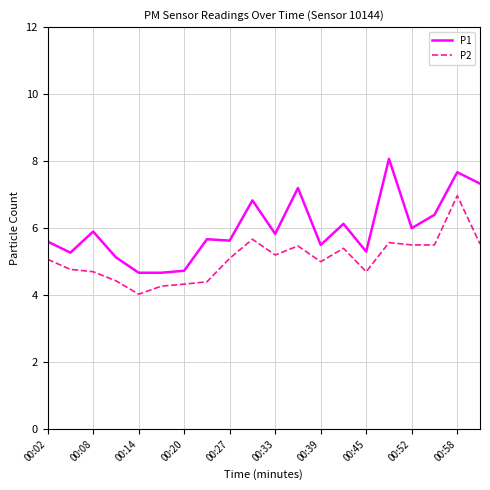

List the series in order of their peak value, lowest first.

P2, P1